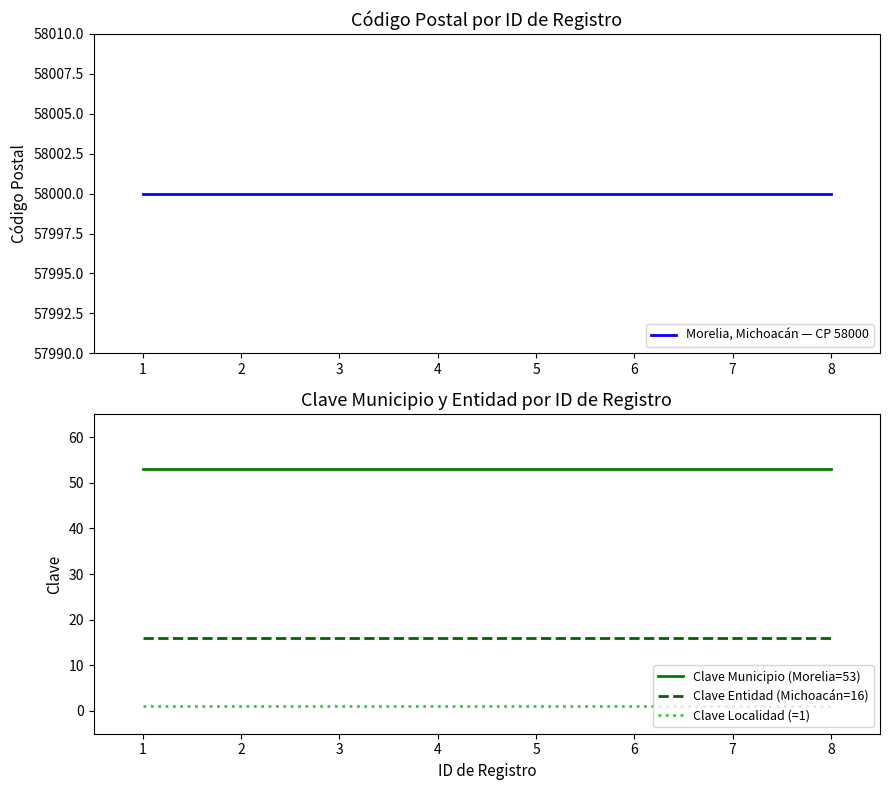

What are all the series names shown in the legend?

Morelia, Michoacán — CP 58000, Clave Municipio (Morelia=53), Clave Entidad (Michoacán=16), Clave Localidad (=1)